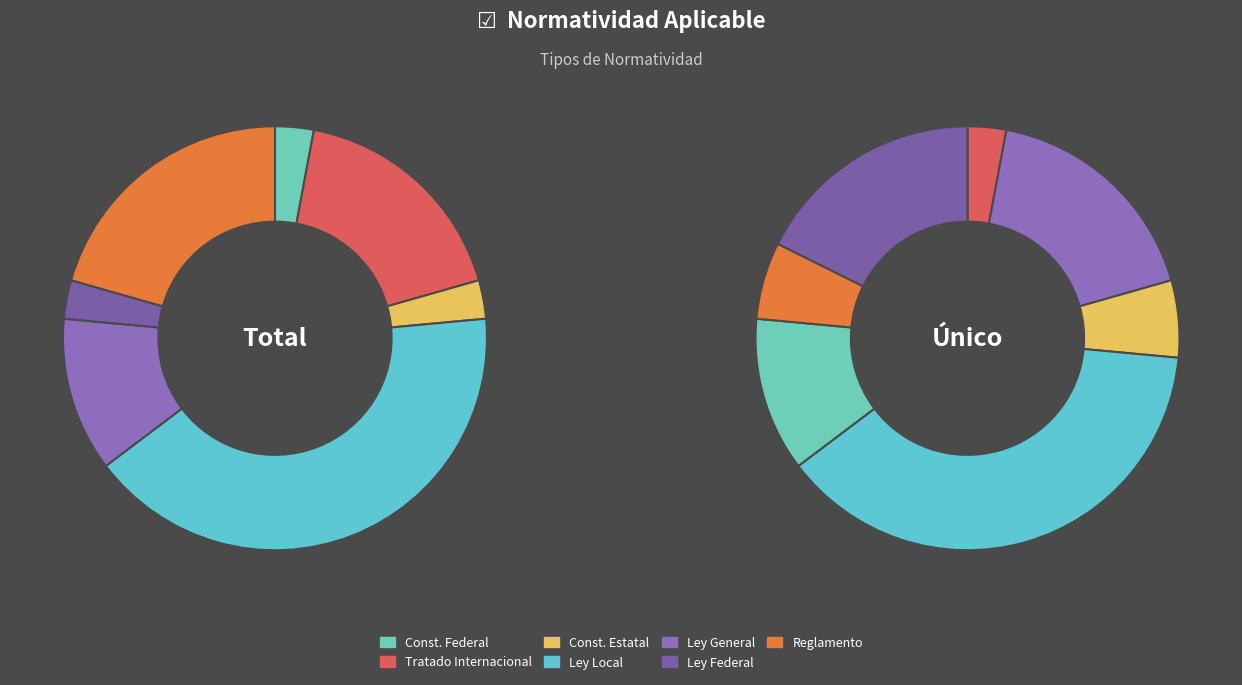

To the nearest percent, what percentage of the pie is Tratado internacional?

18%